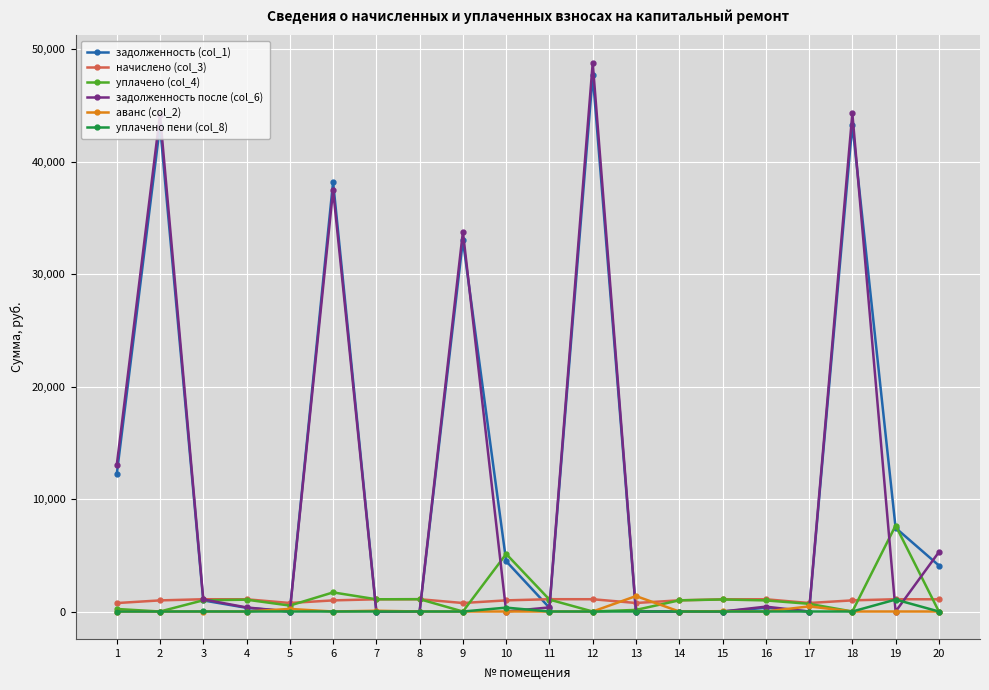

At which category is the sum across all series the highest?

12